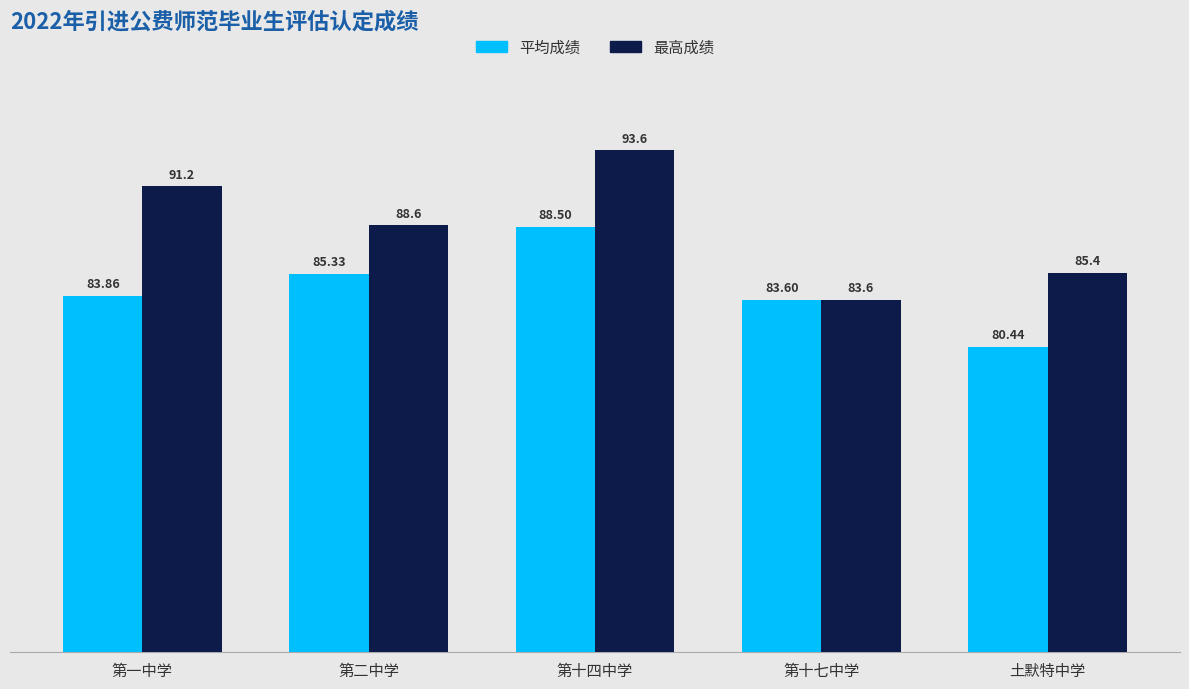

Where is 平均成绩 nearest to the value 84?

第一中学